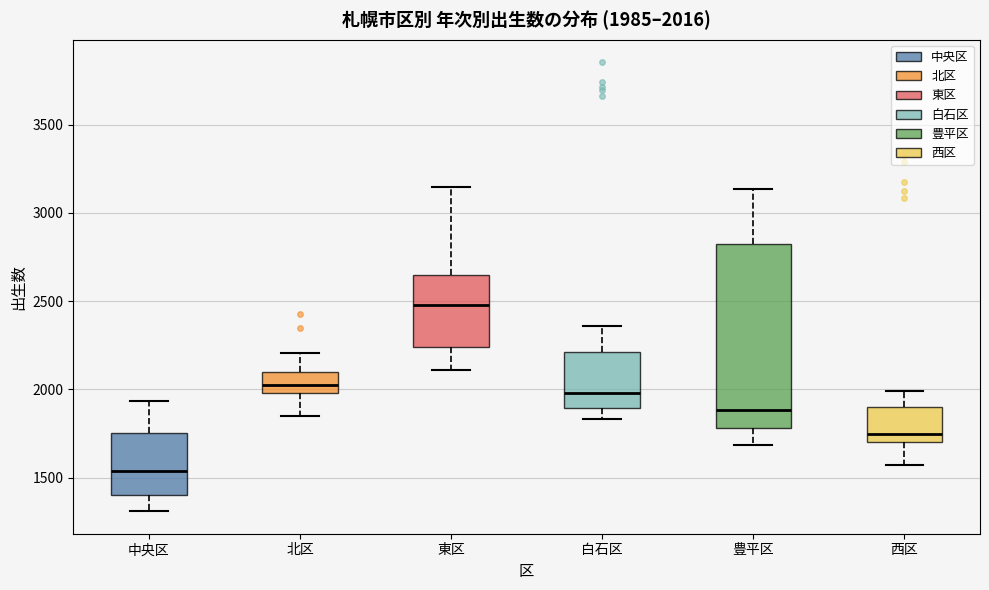

Which box is the tallest, from its lower edge to its upper edge?

豊平区